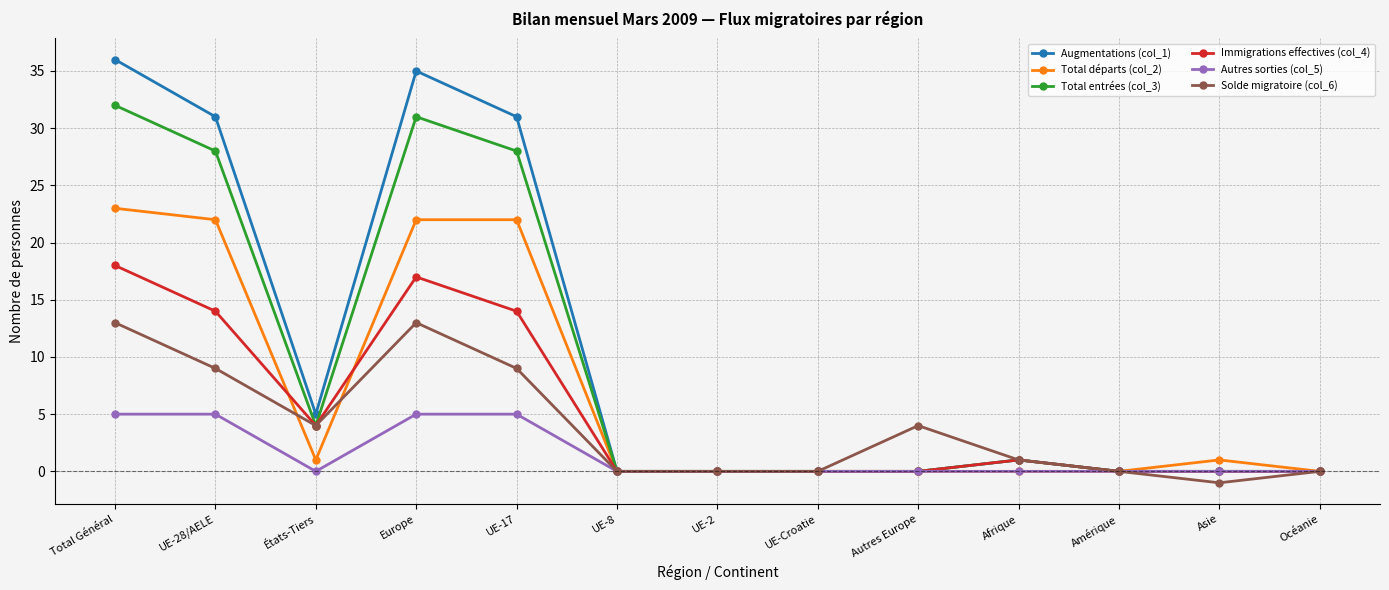

Which series has the widest spread of values?

Augmentations (col_1)